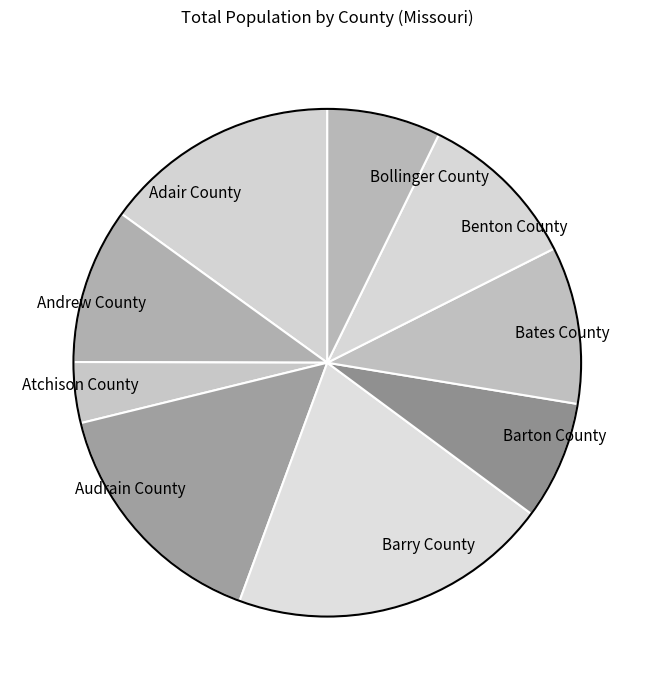

How many slices are in this pie chart?

9